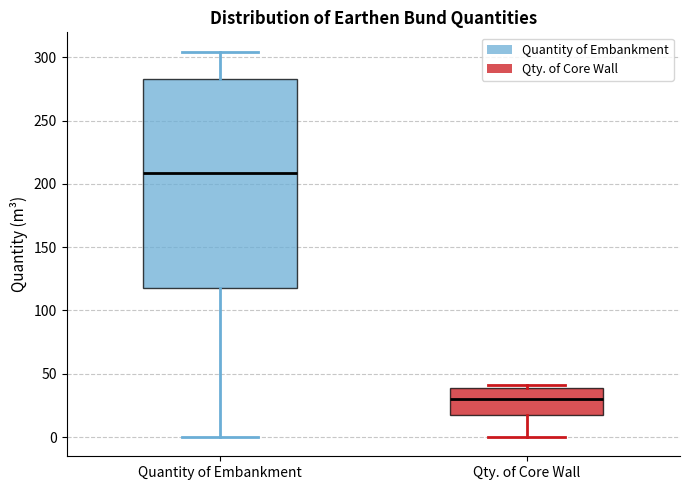

Comparing the boxes themselves (not the whiskers), which one is the tallest?

Quantity of Embankment